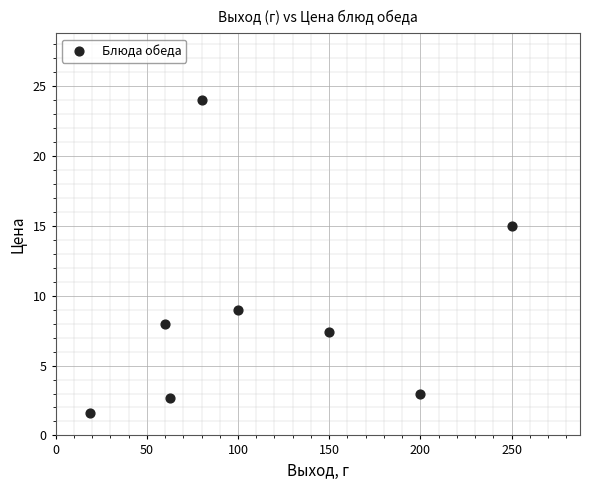

What is the range of X values (max minus min)?

231.0